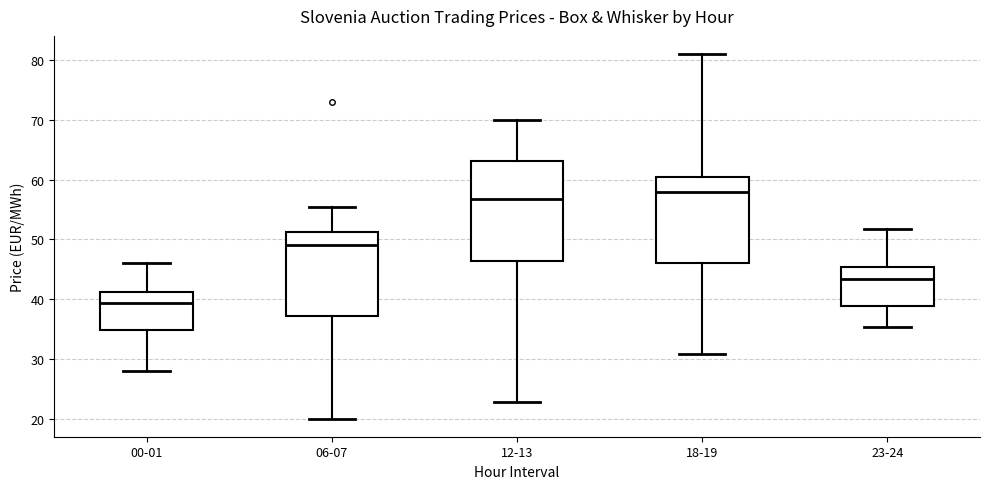

Reading left to right, read every box against the y-axis: the position of its median line, the range the box covers, and the ends of its whiskers. The values are not printed on the chart, so give them approximately, as read against the axis.

00-01: median 39, box 35 to 41, whiskers 28 to 46
06-07: median 49, box 37 to 51, whiskers 20 to 55
12-13: median 57, box 46 to 63, whiskers 23 to 70
18-19: median 58, box 46 to 60, whiskers 31 to 81
23-24: median 43, box 39 to 45, whiskers 35 to 52